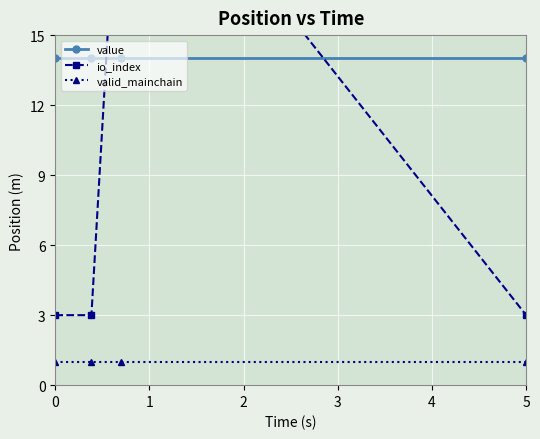

What is the value of the value point at the 2nd from the left?

14